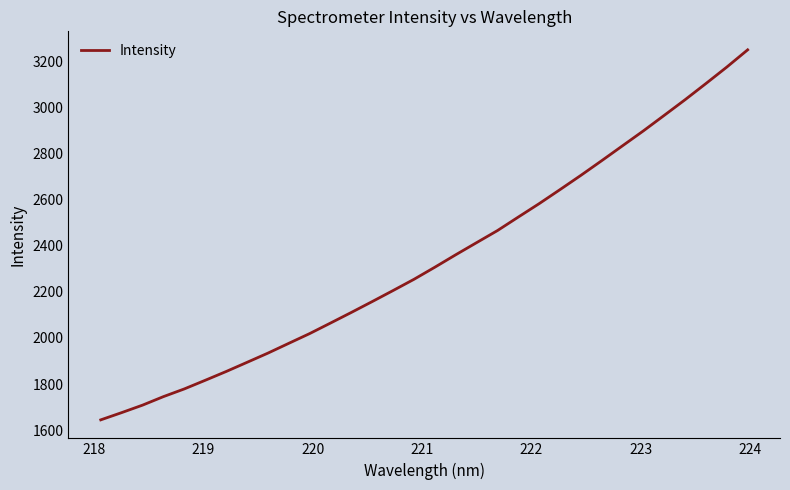

What is the difference between the maximum and minimum values?

1606.7